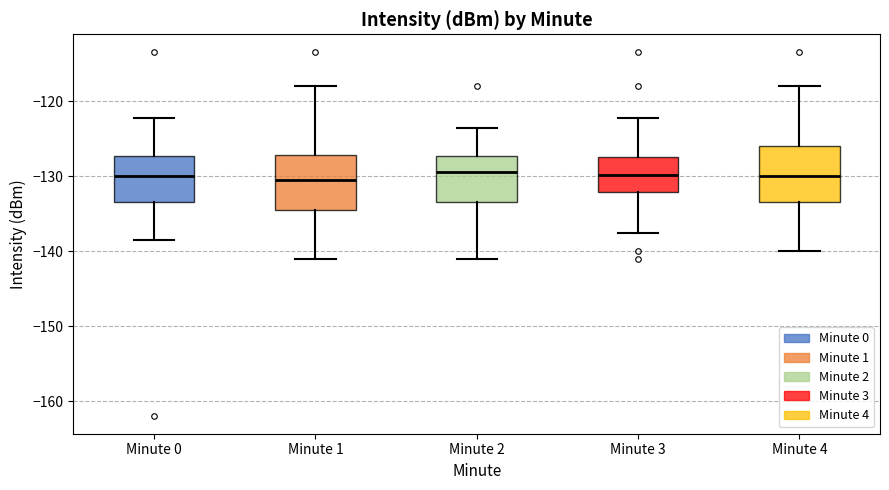

Where is the lower edge of the box for Minute 0 on the y-axis? The values are not printed on the chart, so give them approximately, as read against the axis.

-133